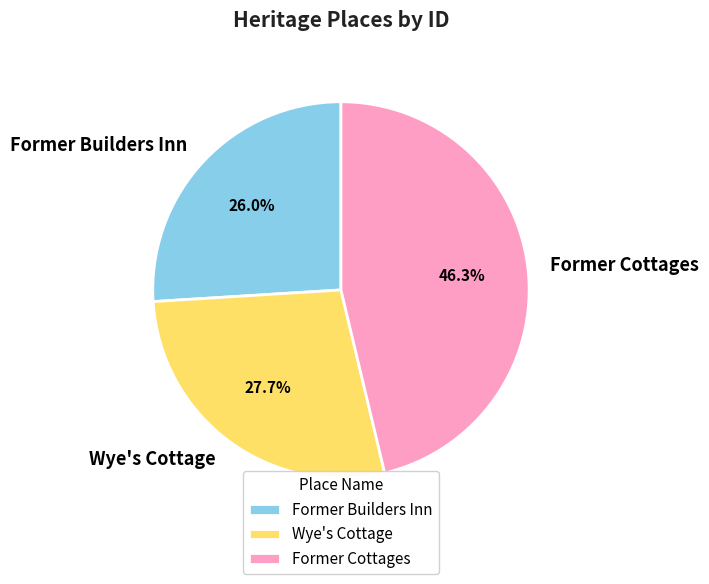

To the nearest percent, what is the difference between the Former Cottages and Former Builders Inn slice percentages?

20%